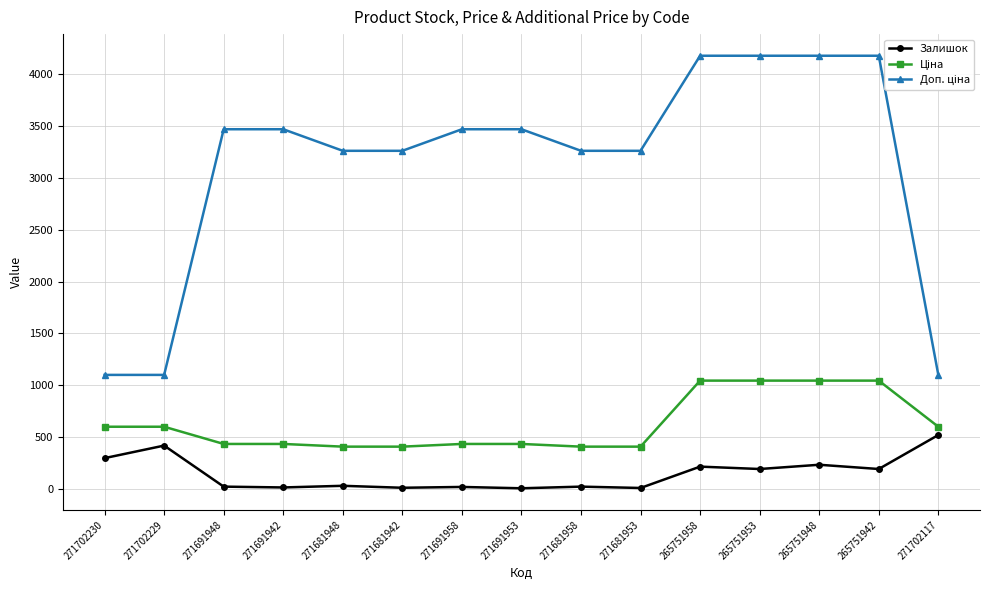

Rank the categories by Доп. ціна value from highest to lowest.

265751958, 265751953, 265751948, 265751942, 271691948, 271691942, 271691958, 271691953, 271681948, 271681942, 271681958, 271681953, 271702230, 271702229, 271702117